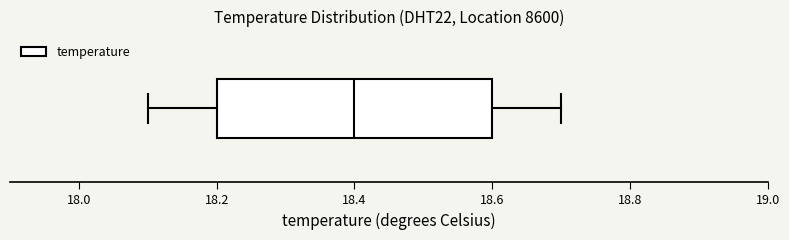

Transcribe this box plot: give where the median line is, the range the box spans, and where the two whiskers end, as read against the x-axis. The values are not printed on the chart, so give them approximately, as read against the axis.

median 18.4, box 18.2 to 18.6, whiskers 18.1 to 18.7